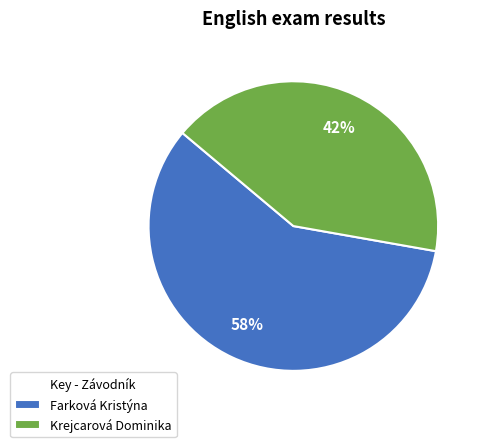

How many segments does this pie chart have?

2